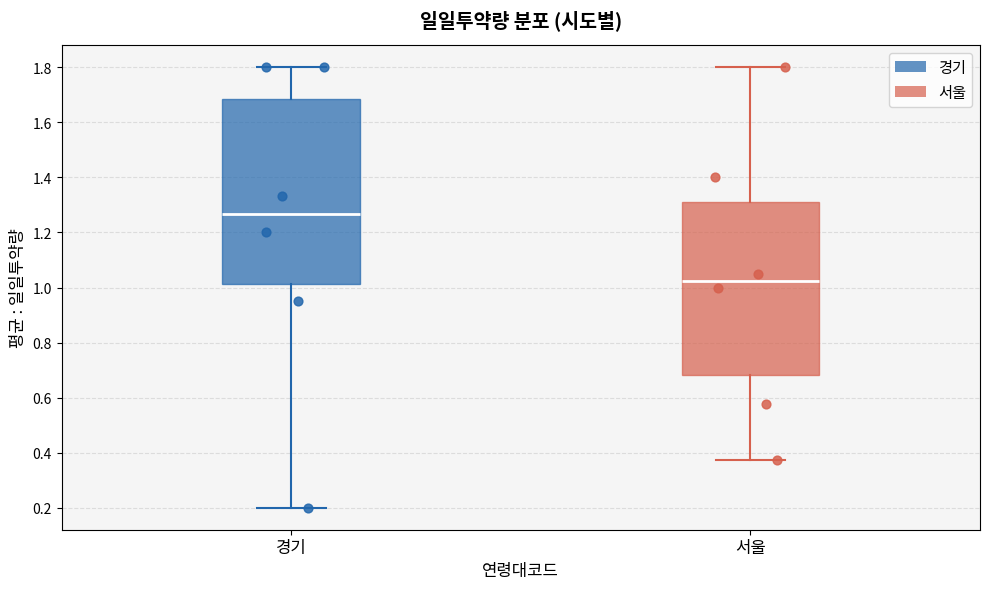

Where does the upper whisker of the box for 경기 end on the y-axis? The values are not printed on the chart, so give them approximately, as read against the axis.

1.80